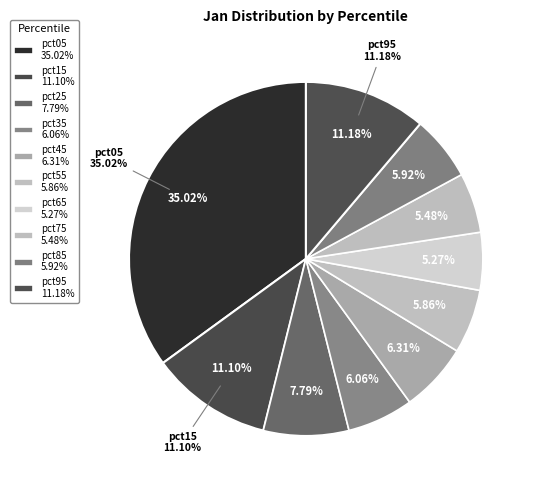

How many segments does this pie chart have?

10